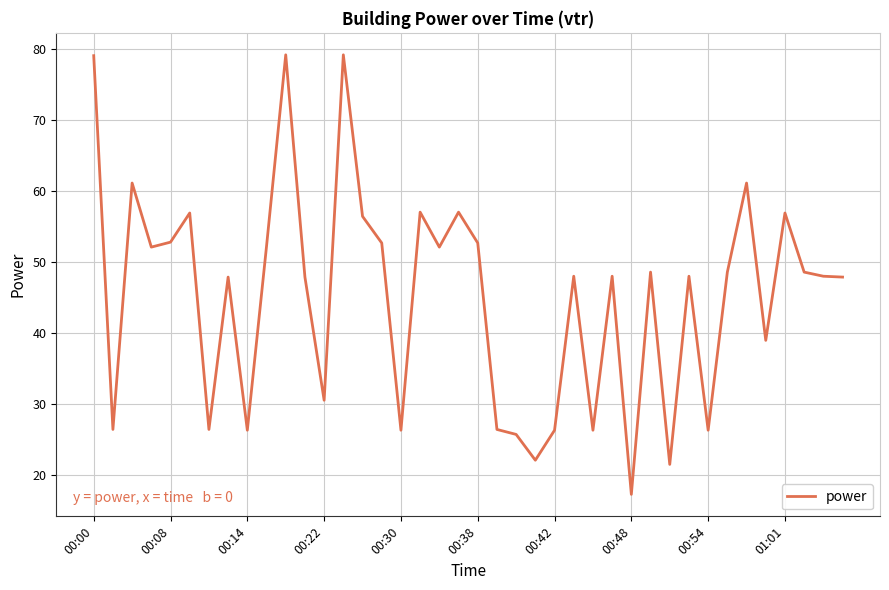

Does the chart display data point markers on the line(s)?

No